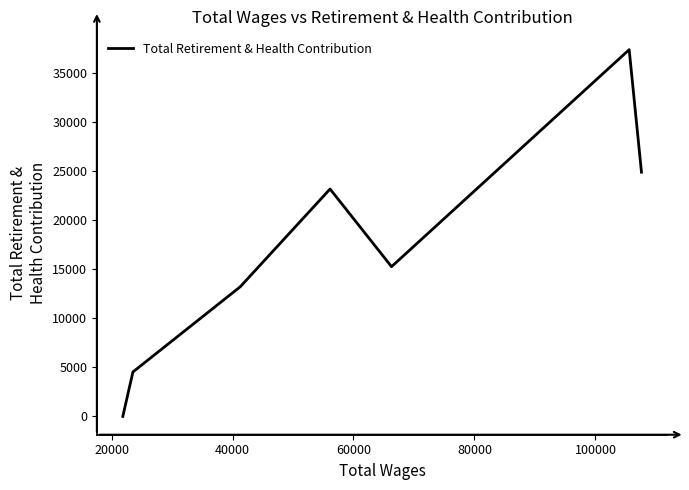

What is the difference between the maximum and minimum values?

37412